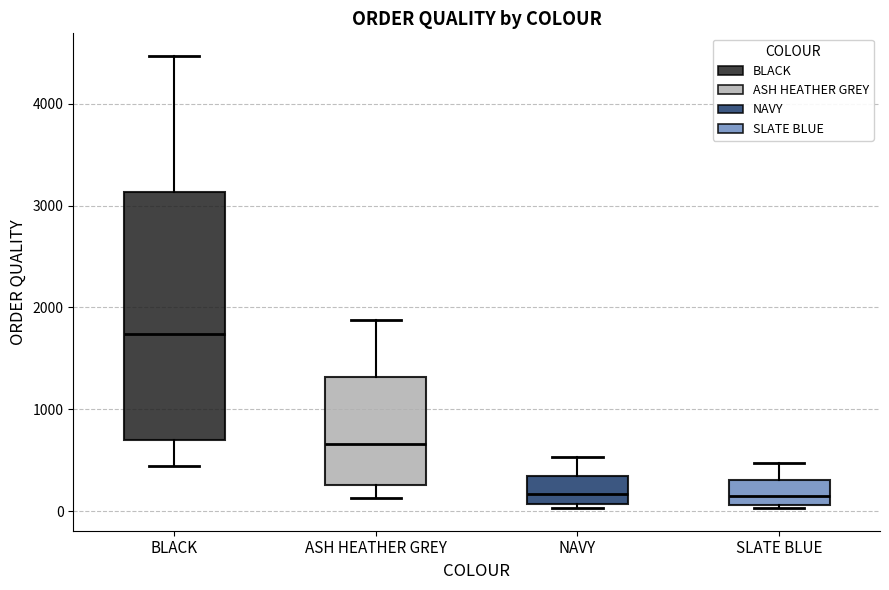

Reading left to right, read every box against the y-axis: the position of its median line, the range the box covers, and the ends of its whiskers. The values are not printed on the chart, so give them approximately, as read against the axis.

BLACK: median 1700, box 700 to 3100, whiskers 400 to 4500
ASH HEATHER GREY: median 700, box 300 to 1300, whiskers 100 to 1900
NAVY: median 200, box 100 to 300, whiskers 0 to 500
SLATE BLUE: median 200, box 100 to 300, whiskers 0 to 500